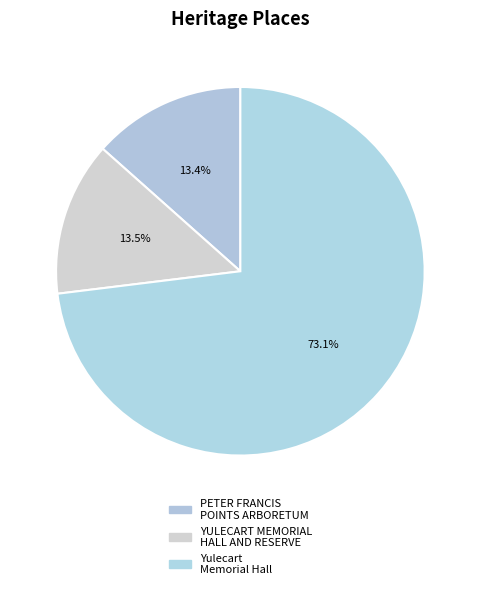

Is the sum of Yulecart Memorial Hall and PETER FRANCIS POINTS ARBORETUM greater than half?

Yes